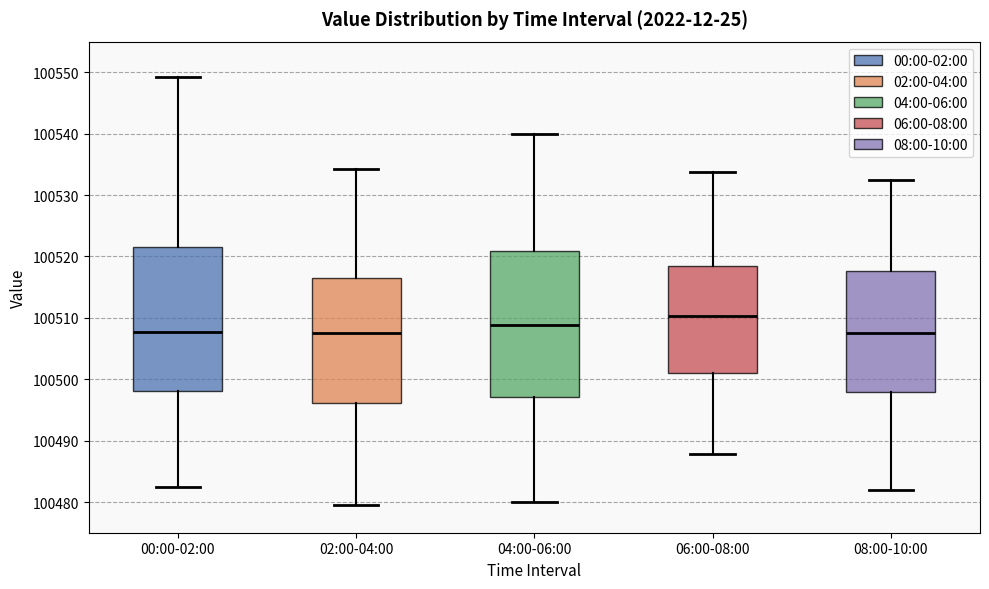

Where does the median line of the box for 04:00-06:00 sit on the y-axis? The values are not printed on the chart, so give them approximately, as read against the axis.

100509